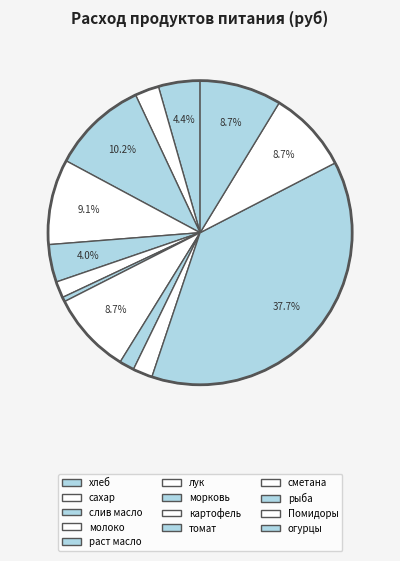

Is it true that огурцы is 9% of the pie?

True